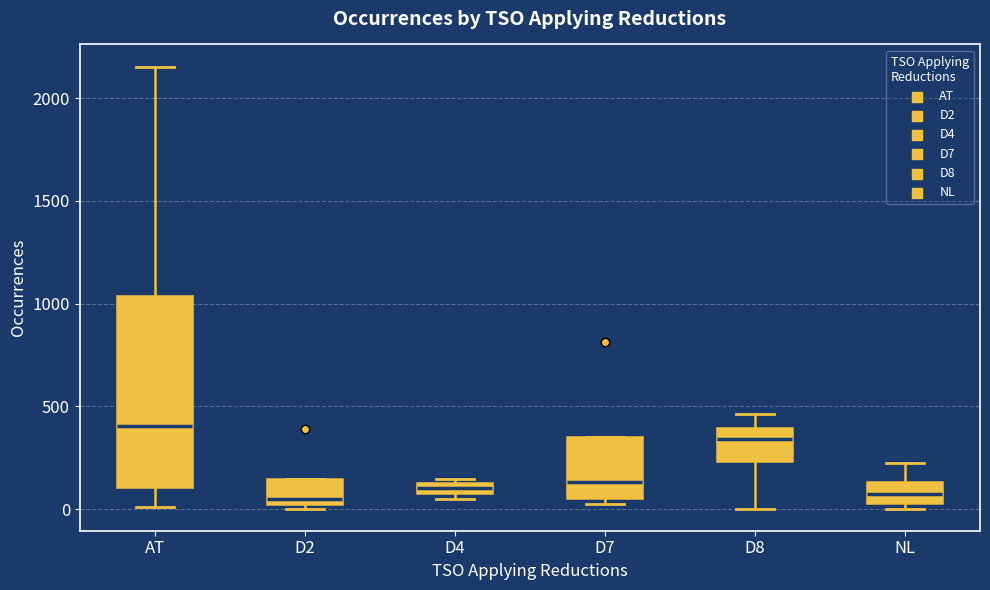

Where does the lower whisker of the box for AT end on the y-axis? The values are not printed on the chart, so give them approximately, as read against the axis.

0